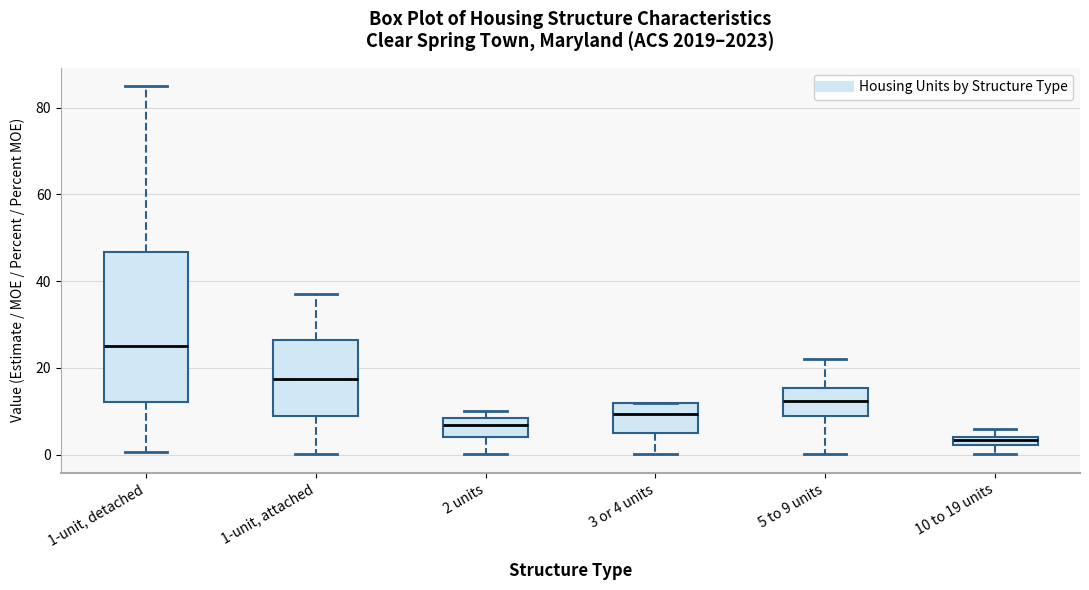

Which box's median line is the highest?

1-unit, detached